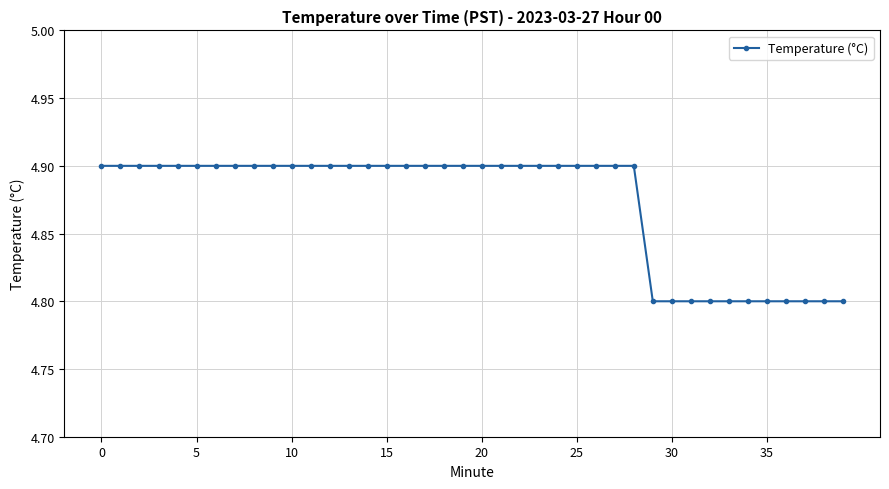

What is the average value?

4.9